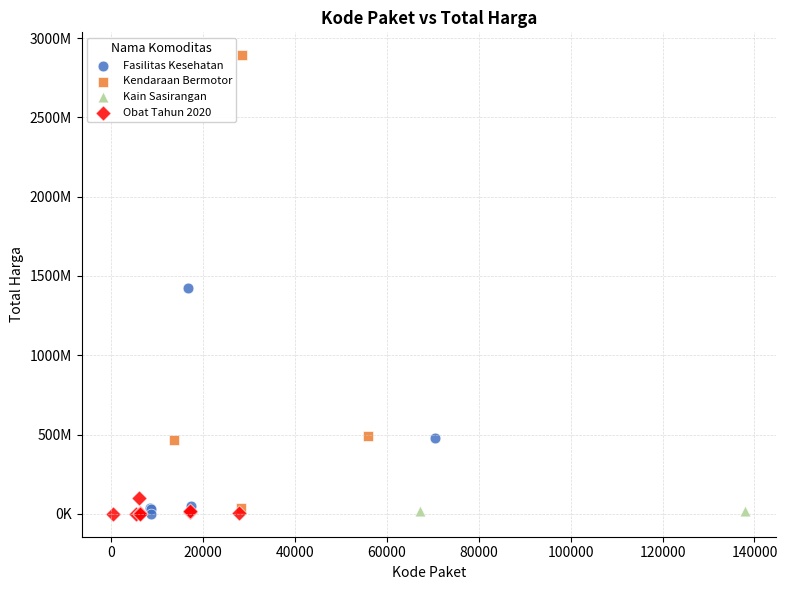

Which series reaches the maximum Y coordinate?

Kendaraan Bermotor